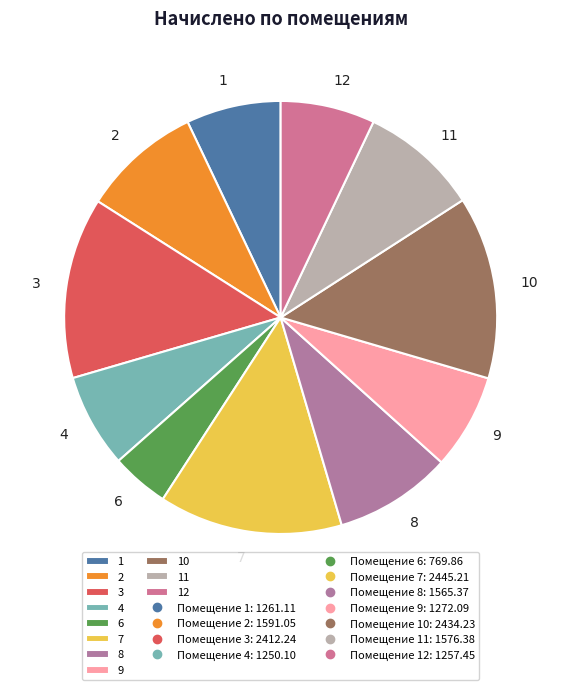

Is the sum of 4 and 1 greater than half?

No